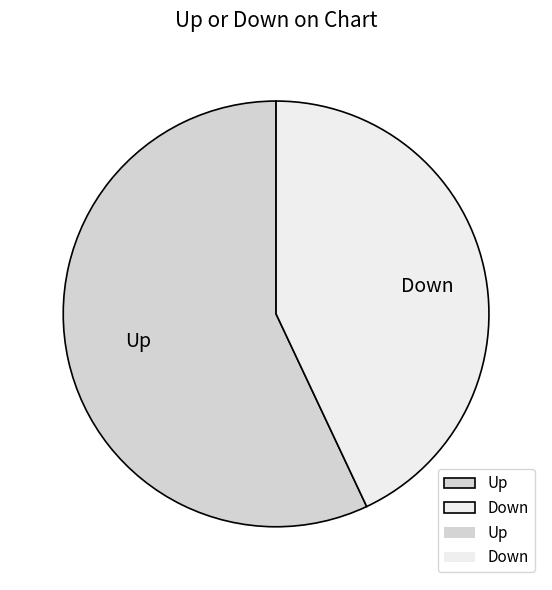

Which category has the smallest portion of the pie?

Down